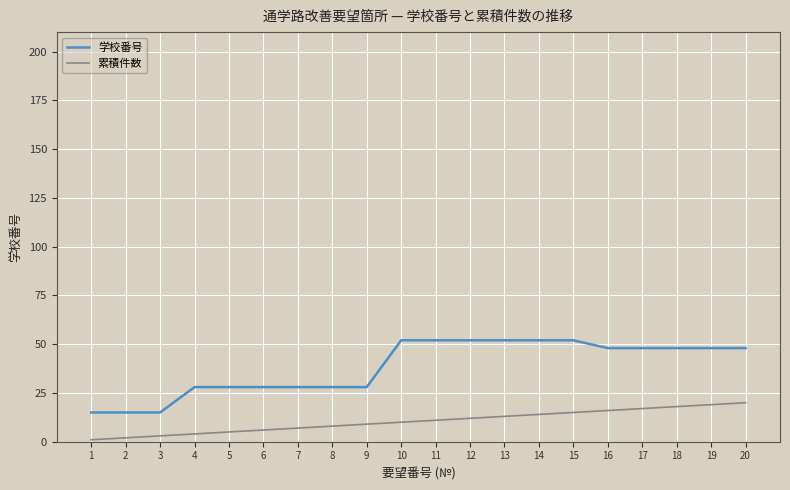

At 9, list the series in order from smallest to largest.

累積件数, 学校番号